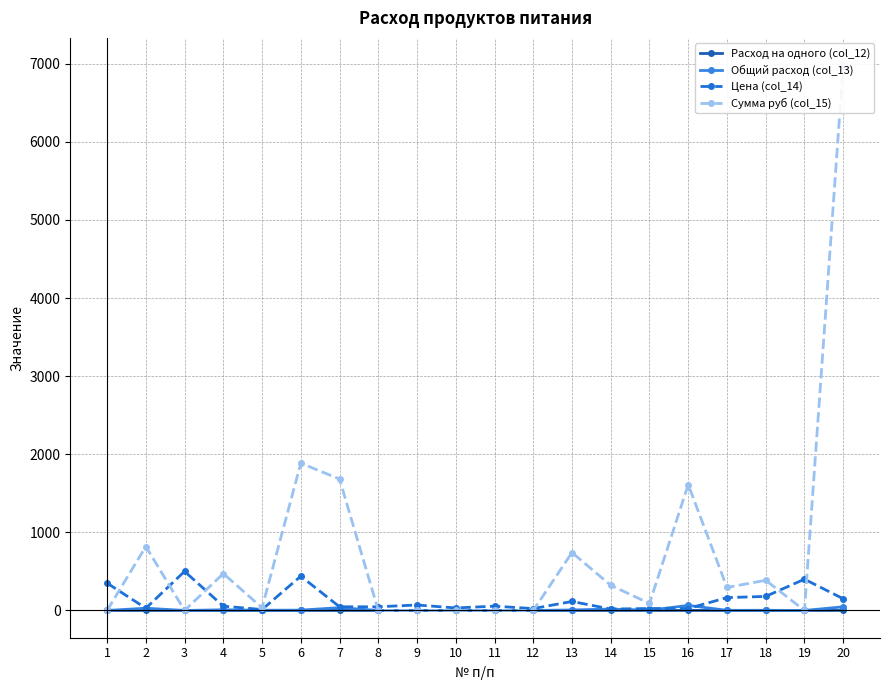

Which series has the widest spread of values?

Сумма руб (col_15)